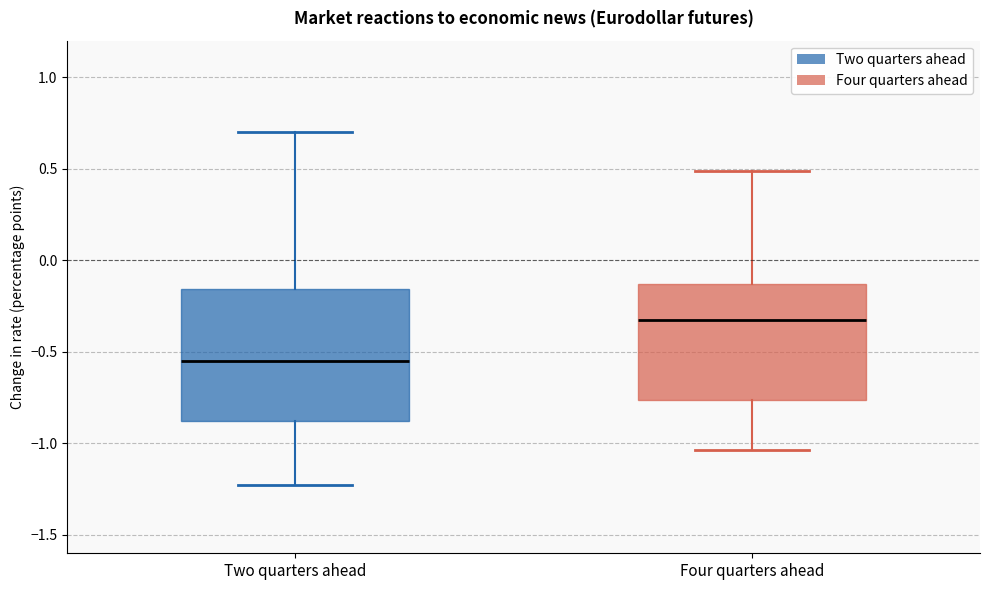

Which box's median line is the lowest?

Two quarters ahead